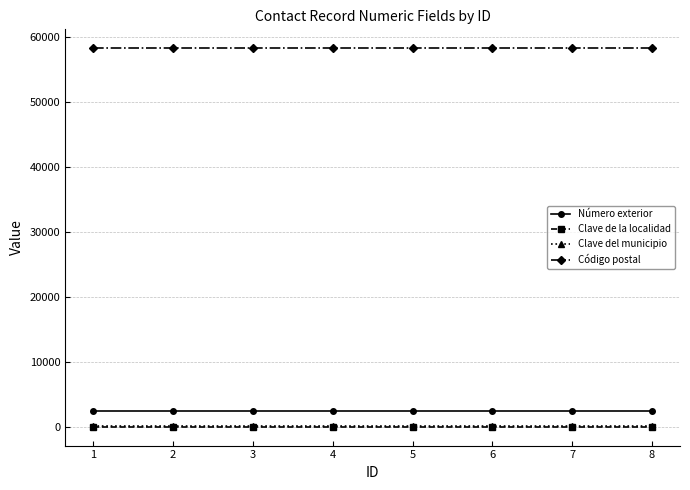

Reading left to right, transcribe all the data shown in this chart.

Número exterior: 1=2347	2=2347	3=2347	4=2347	5=2347	6=2347	7=2347	8=2347
Clave de la localidad: 1=1	2=1	3=1	4=1	5=1	6=1	7=1	8=1
Clave del municipio: 1=53	2=53	3=53	4=53	5=53	6=53	7=53	8=53
Código postal: 1=58290	2=58290	3=58290	4=58290	5=58290	6=58290	7=58290	8=58290